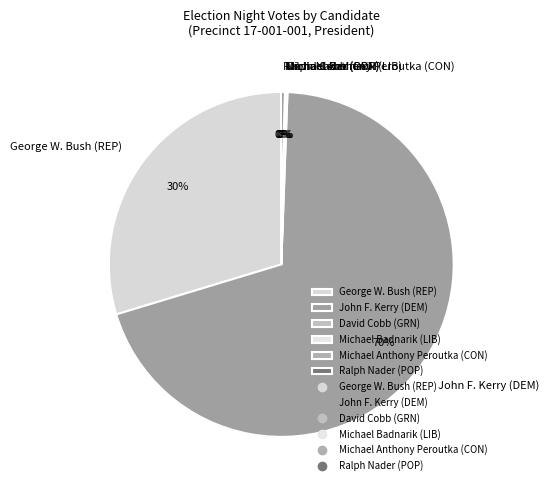

Is it true that John F. Kerry (DEM) is 82% of the pie?

False